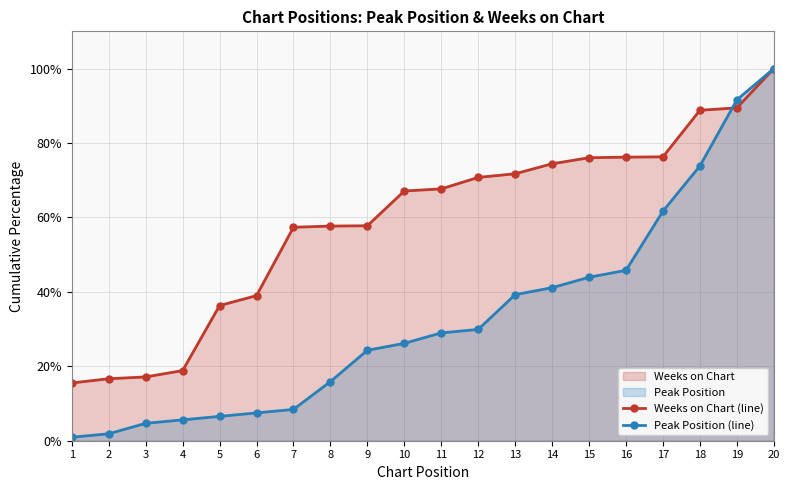

How many lines are shown in the chart?

2